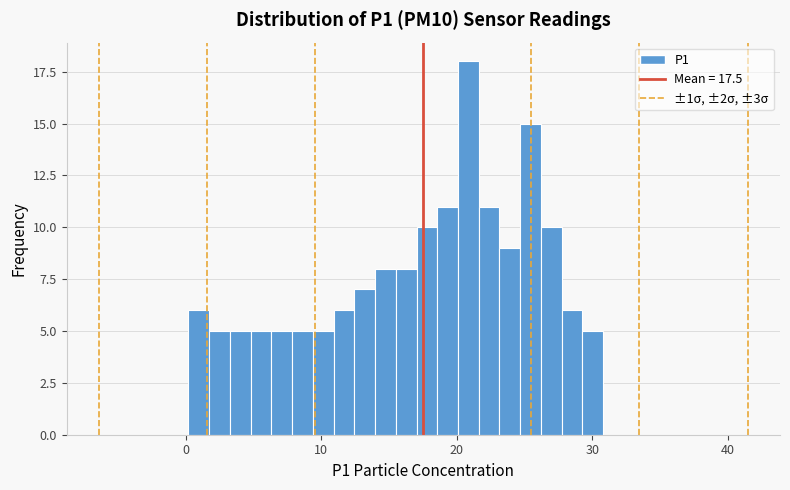

Around what value on the x-axis is the tallest bar? Give the approximate position of its centre, as read against the axis.

21